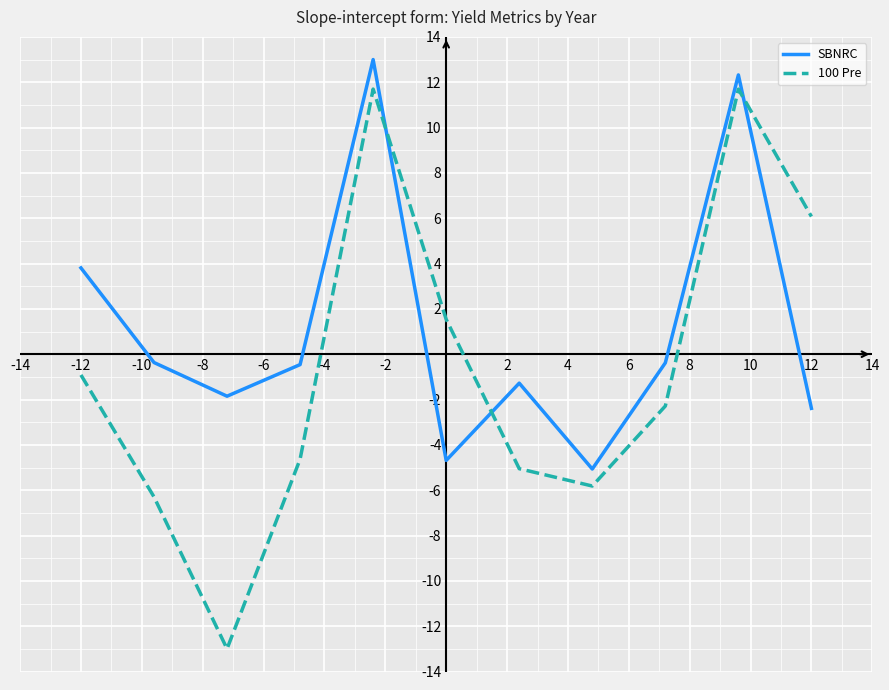

How many intersections are there between 100 Pre and SBNRC?

3